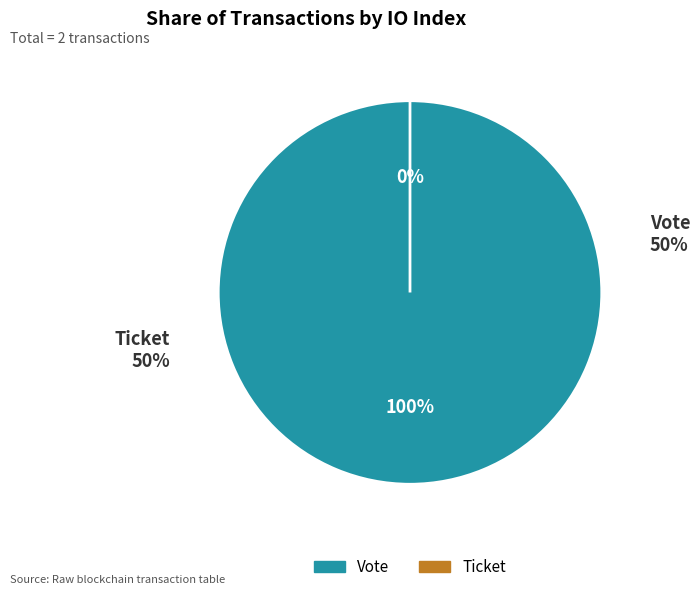

Rank the categories by value from lowest to highest.

Ticket (io_index=0), Vote (io_index=1)